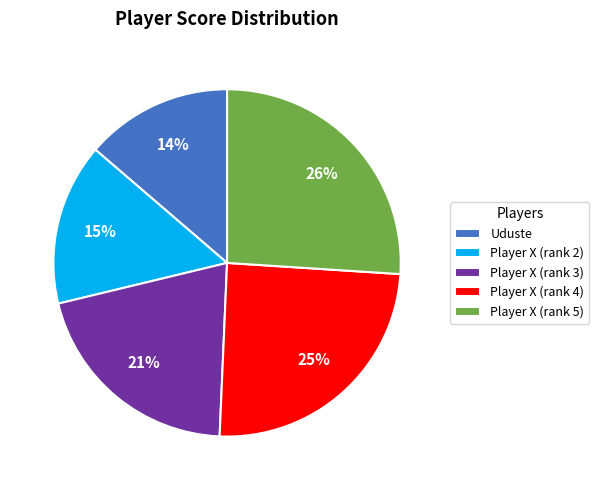

Is there any slice that represents more than half of the pie?

No